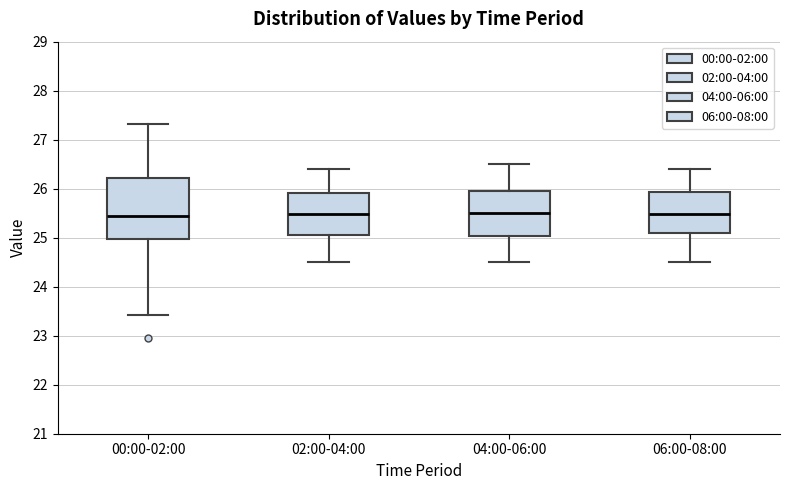

Reading left to right, read every box against the y-axis: the position of its median line, the range the box covers, and the ends of its whiskers. The values are not printed on the chart, so give them approximately, as read against the axis.

00:00-02:00: median 25.4, box 25.0 to 26.2, whiskers 23.4 to 27.3
02:00-04:00: median 25.5, box 25.1 to 25.9, whiskers 24.5 to 26.4
04:00-06:00: median 25.5, box 25.0 to 26.0, whiskers 24.5 to 26.5
06:00-08:00: median 25.5, box 25.1 to 25.9, whiskers 24.5 to 26.4